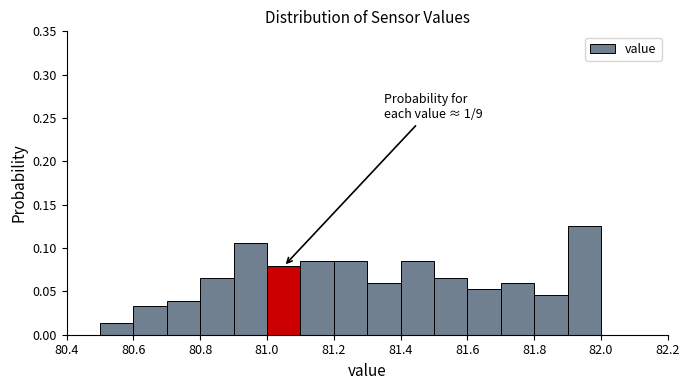

Over which range of the x-axis is the bar tallest?

81.9 to 82.0